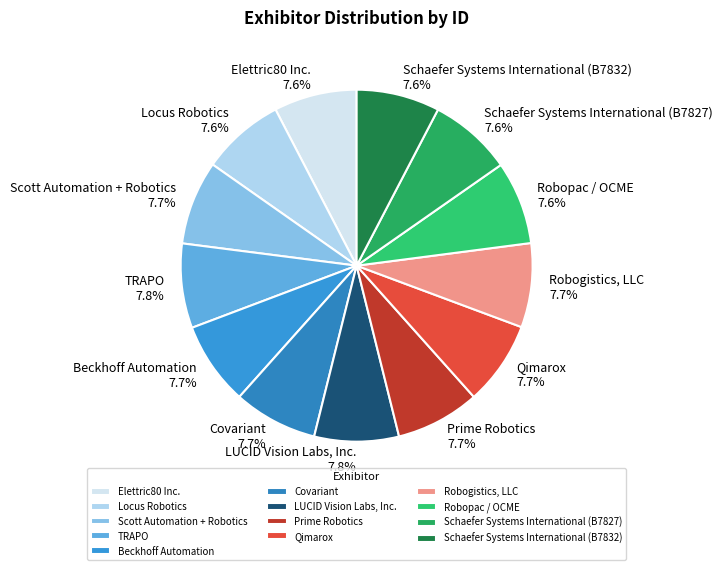

Is it true that Schaefer Systems International (B7832) is 8% of the pie?

True